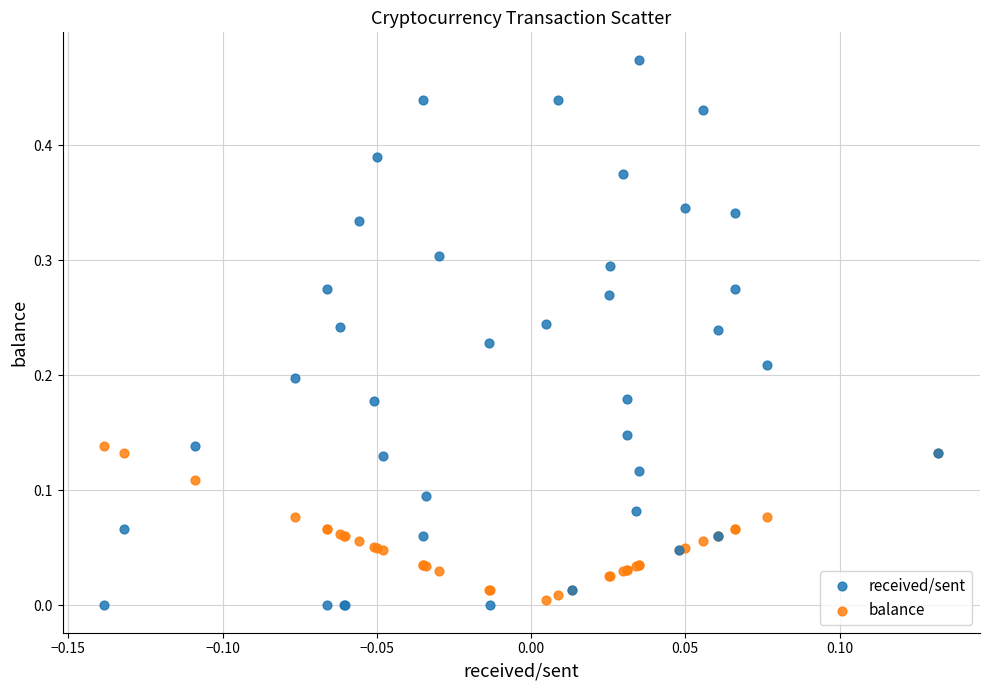

Which series has the largest Y range (max minus min)?

received/sent